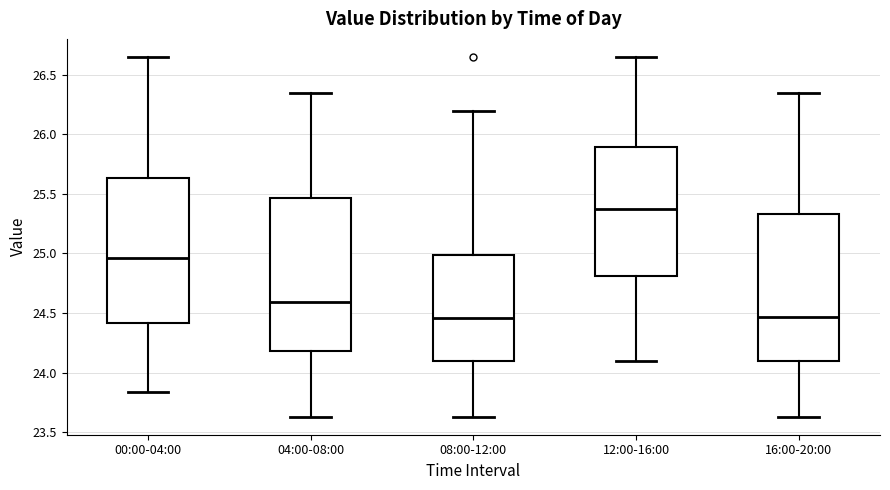

Reading left to right, transcribe this box plot: for each box, give where its median line is, the range the box spans, and where its two whiskers end, as read against the y-axis. The values are not printed on the chart, so give them approximately, as read against the axis.

00:00-04:00: median 24.95, box 24.40 to 25.65, whiskers 23.85 to 26.65
04:00-08:00: median 24.60, box 24.20 to 25.45, whiskers 23.65 to 26.35
08:00-12:00: median 24.45, box 24.10 to 25.00, whiskers 23.65 to 26.20
12:00-16:00: median 25.35, box 24.80 to 25.90, whiskers 24.10 to 26.65
16:00-20:00: median 24.45, box 24.10 to 25.35, whiskers 23.65 to 26.35